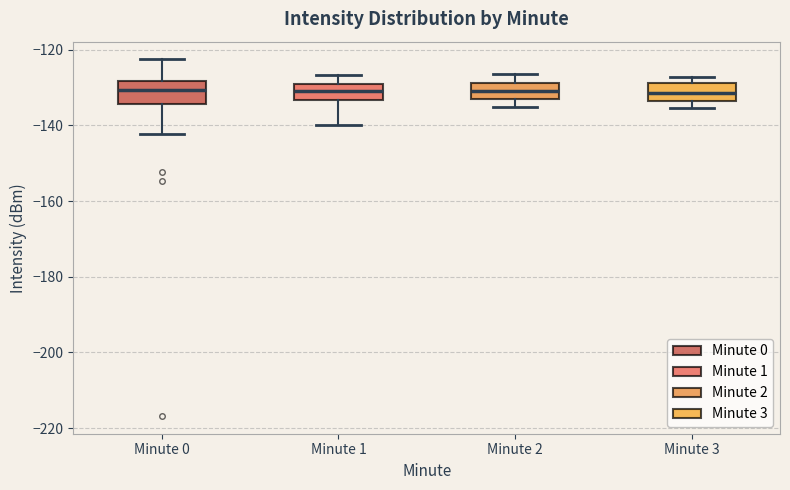

Reading left to right, read every box against the y-axis: the position of its median line, the range the box covers, and the ends of its whiskers. The values are not printed on the chart, so give them approximately, as read against the axis.

Minute 0: median -130, box -134 to -128, whiskers -142 to -122
Minute 1: median -130, box -134 to -128, whiskers -140 to -126
Minute 2: median -130, box -134 to -128, whiskers -136 to -126
Minute 3: median -132, box -134 to -128, whiskers -136 to -128 (just above the box's upper edge)